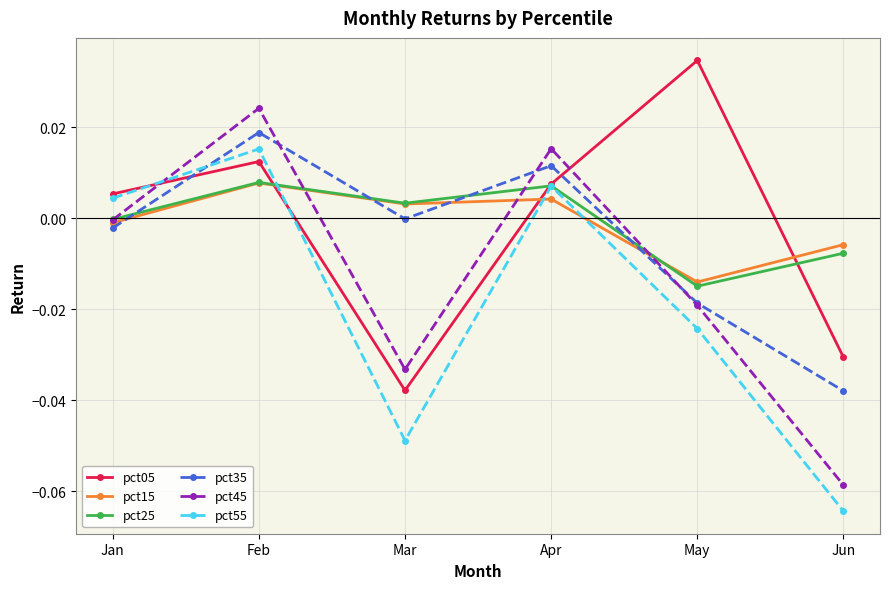

At which category does the chart reach its minimum across all series?

Jun